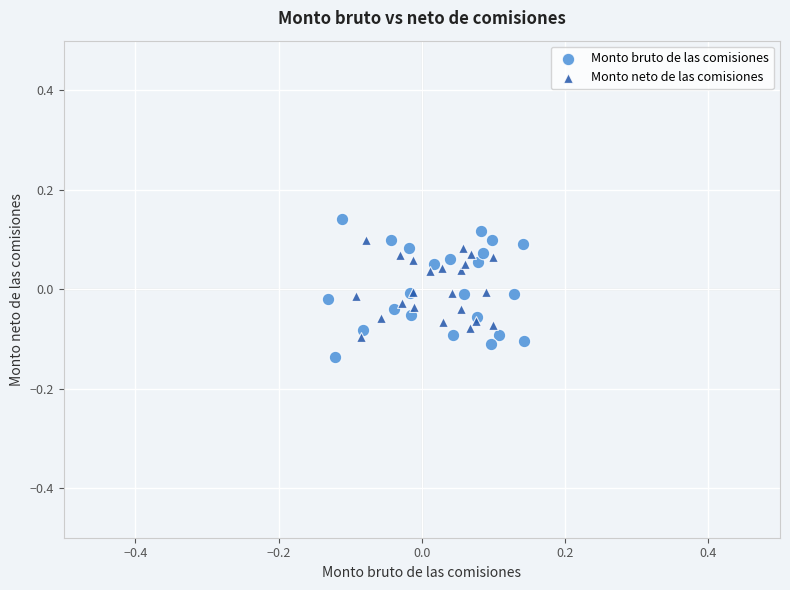

Which series reaches the minimum Y coordinate?

Monto bruto de las comisiones